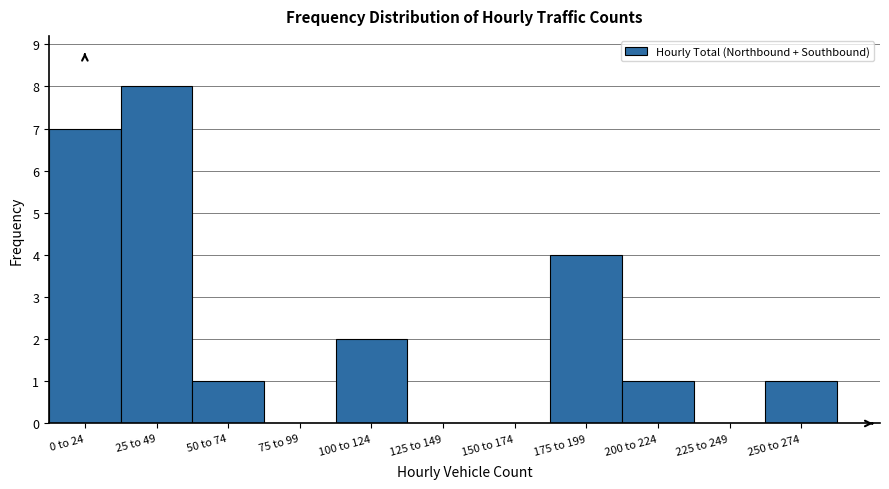

Reading right to left, list all the values displayed in this chart.

250 to 274=1	225 to 249=0	200 to 224=1	175 to 199=4	150 to 174=0	125 to 149=0	100 to 124=2	75 to 99=0	50 to 74=1	25 to 49=8	0 to 24=7